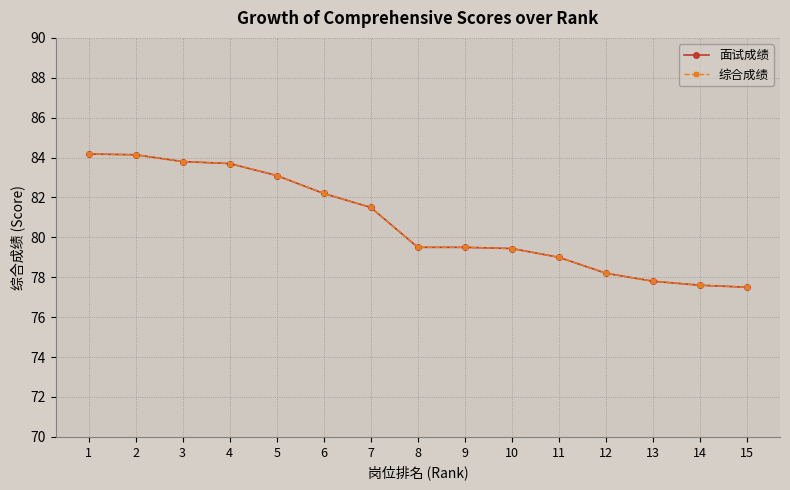

Does the chart have visible grid lines?

Yes